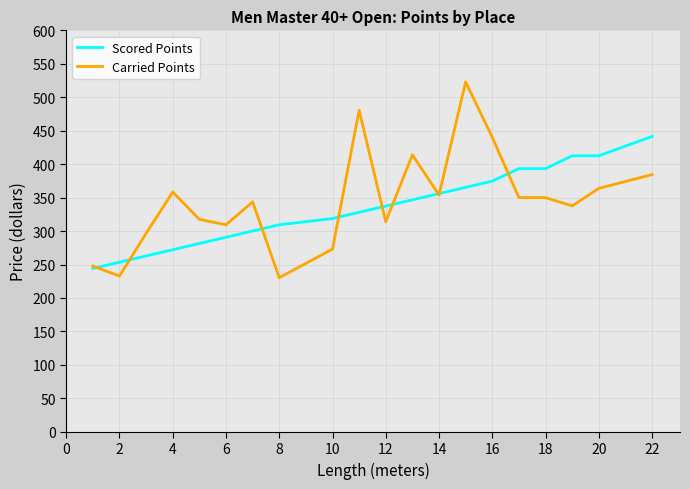

What is the minimum value shown in the chart?

230.3